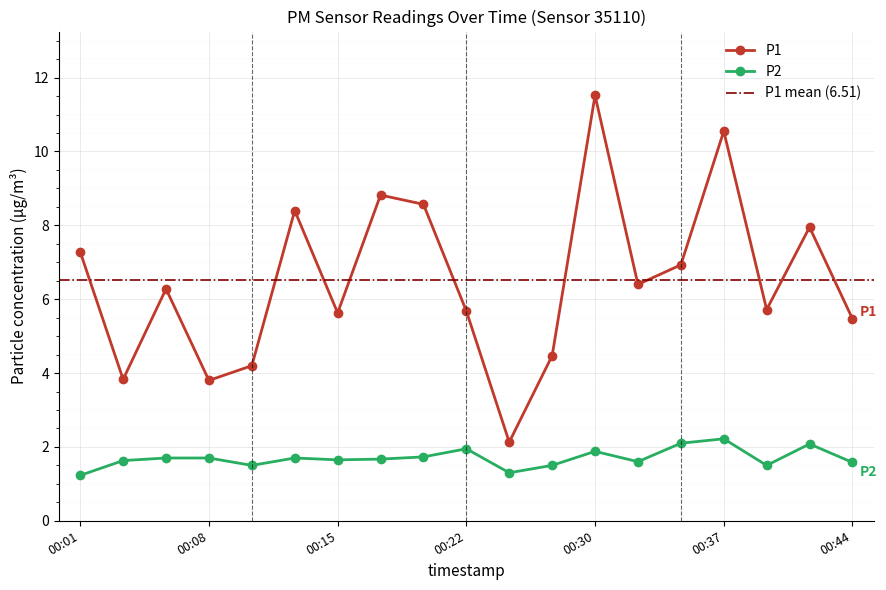

How many series are shown in this chart?

2